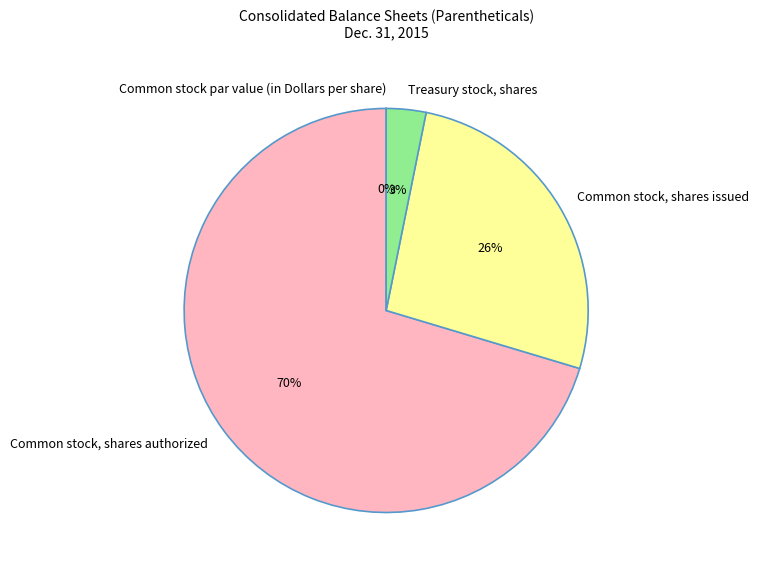

Do Treasury stock, shares and Common stock, shares authorized together represent more than half of the pie?

Yes